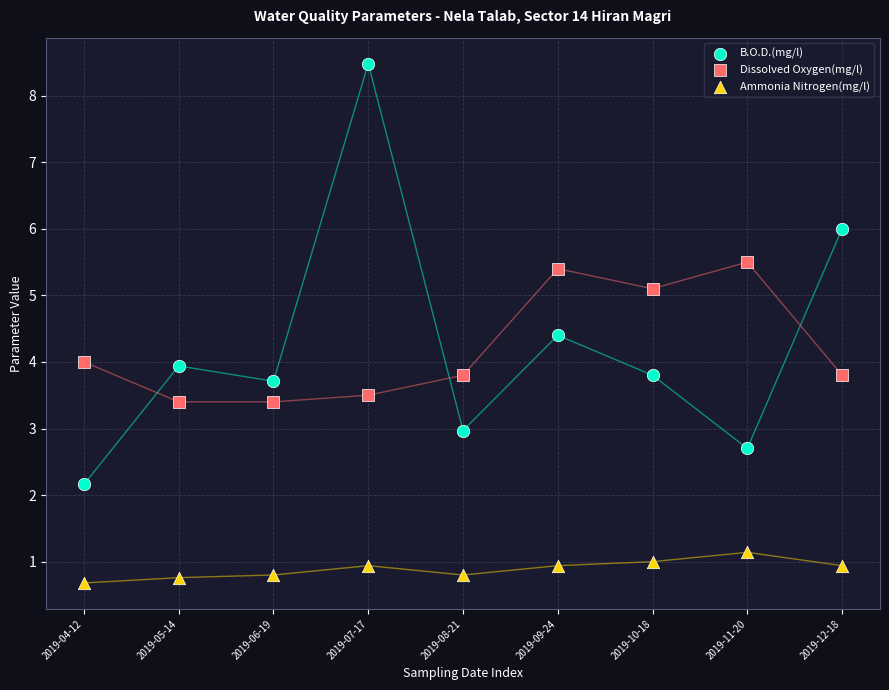

Which series reaches the minimum Y coordinate?

Ammonia Nitrogen(mg/l)